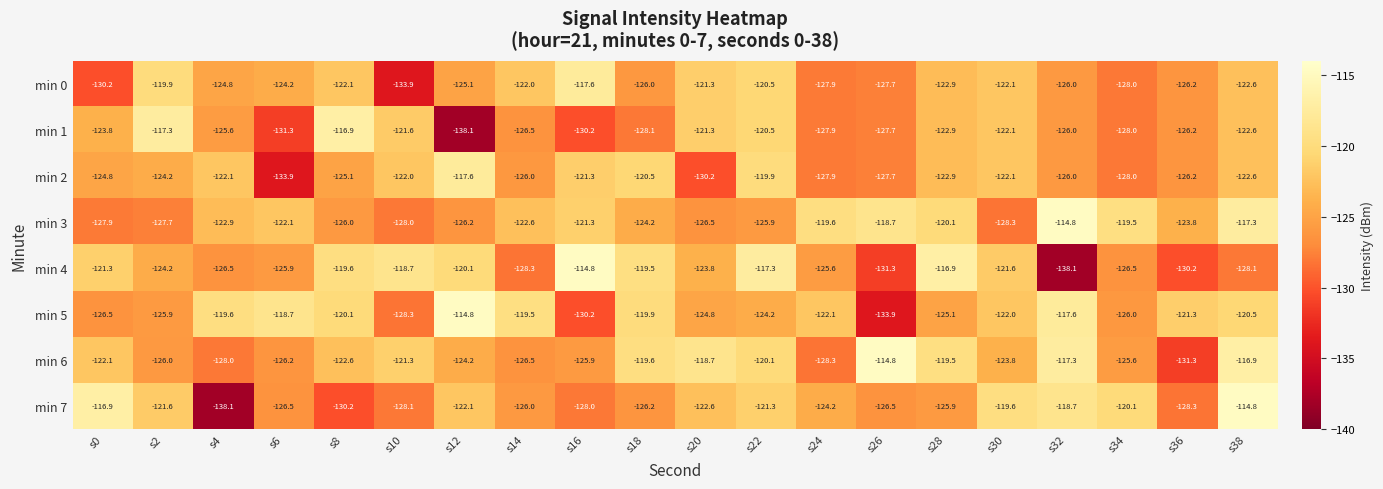

Which series has the largest total across all categories?

min 6